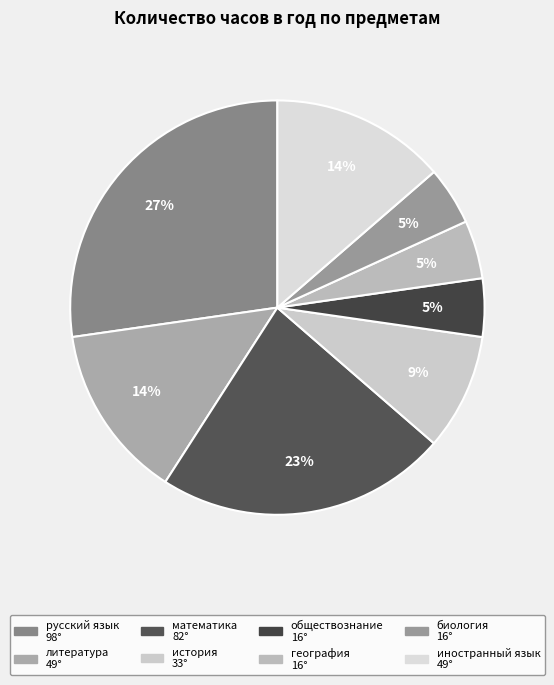

To the nearest percent, what portion does математика represent?

23%